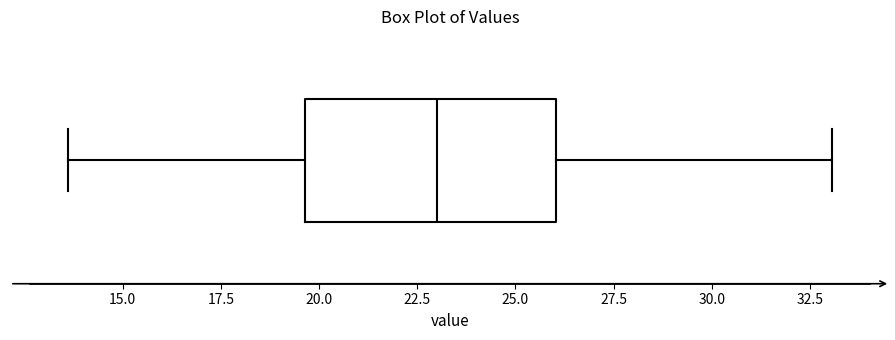

Transcribe this box plot: give where the median line is, the range the box spans, and where the two whiskers end, as read against the x-axis. The values are not printed on the chart, so give them approximately, as read against the axis.

median 23.0, box 19.5 to 26.0, whiskers 13.5 to 33.0